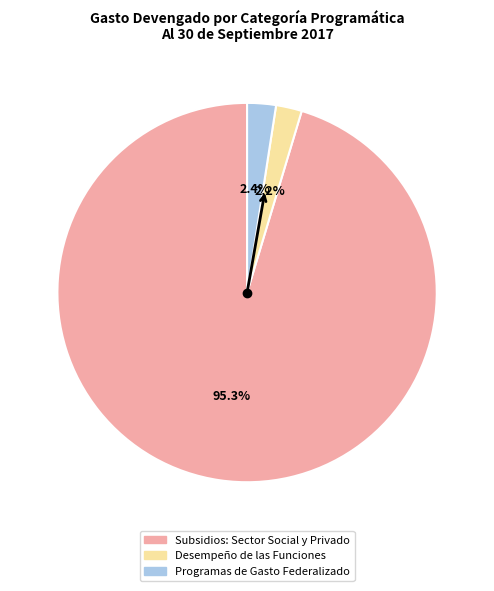

Which has a higher value, Subsidios: Sector Social y Privado or Programas de Gasto Federalizado?

Subsidios: Sector Social y Privado